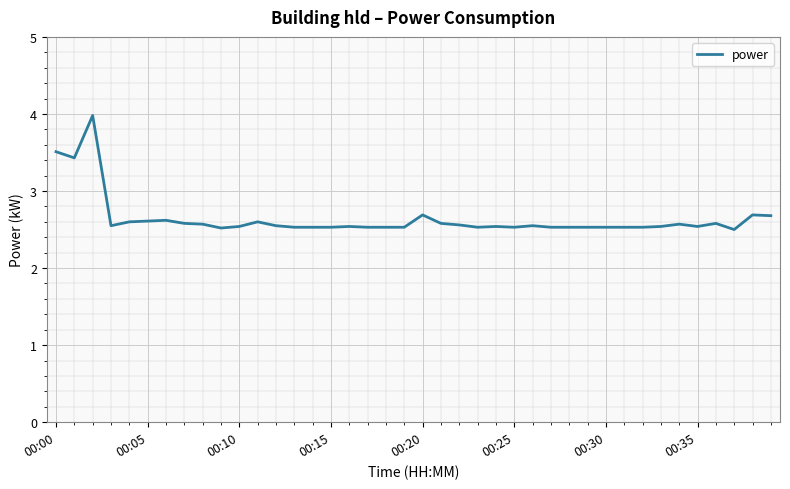

What is the difference between the maximum and minimum values?

1.5